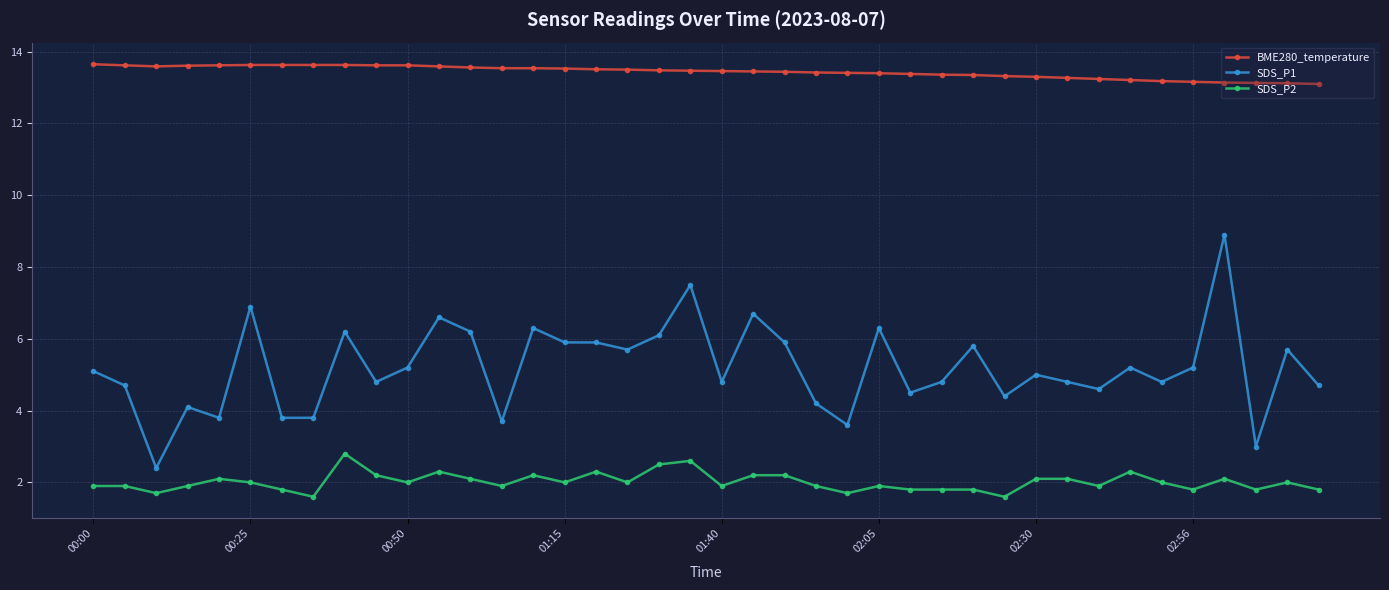

At how many categories does at least one series exceed 12?

40